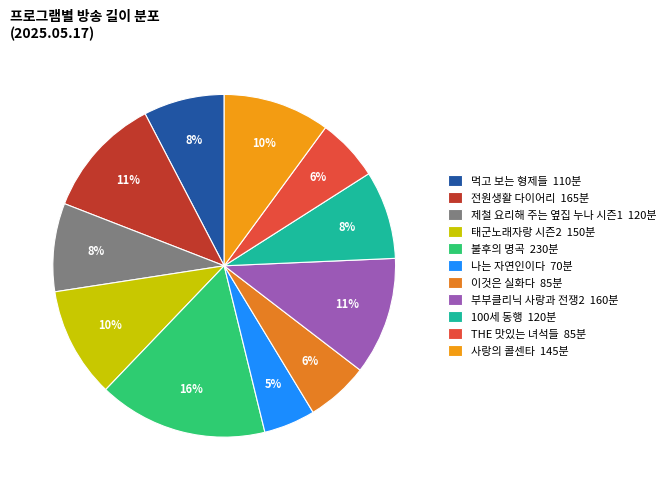

How many segments does this pie chart have?

11